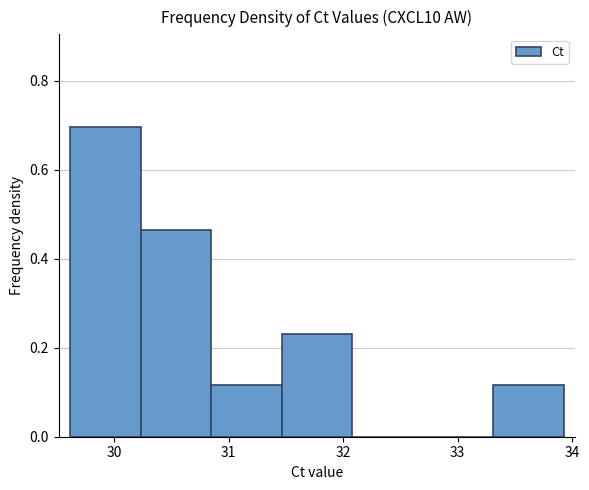

Which range on the x-axis has the tallest bar?

29.6 to 30.2